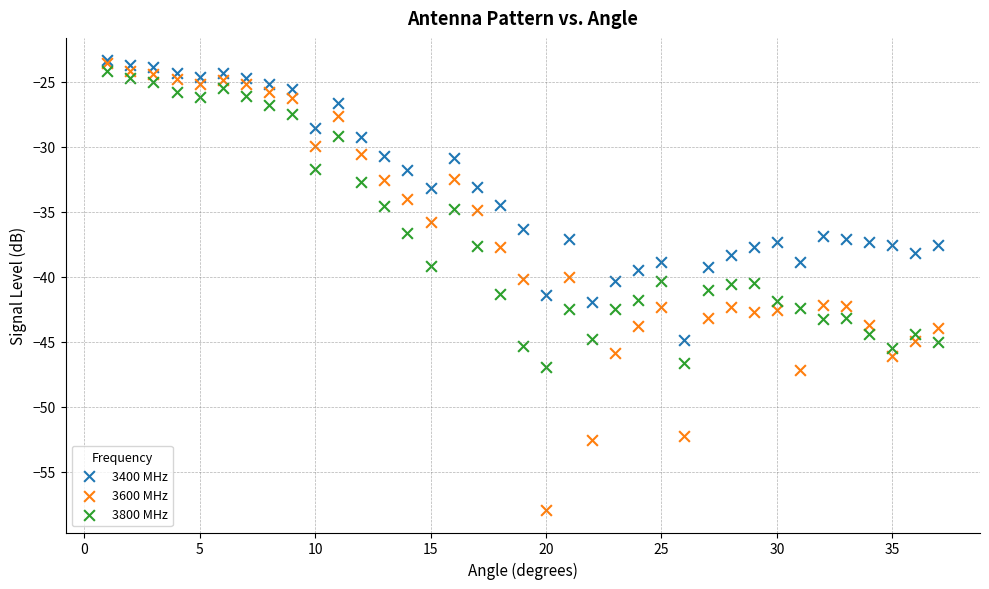

What are all the series names shown in the legend?

3400 MHz, 3600 MHz, 3800 MHz